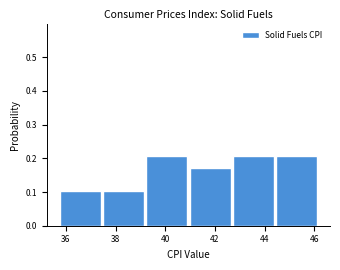

How tall is the bar that spans 35.8 to 37.4 on the x-axis? Neither the bar edges nor the heights are printed on the chart, so give them approximately, as read against the axes.

0.10